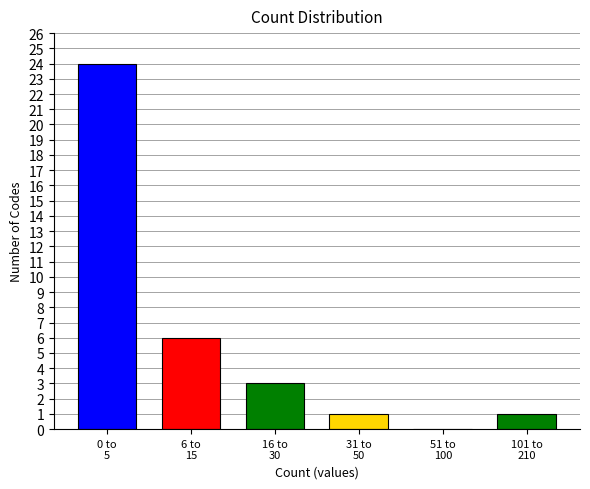

What is the sum of all values?

35